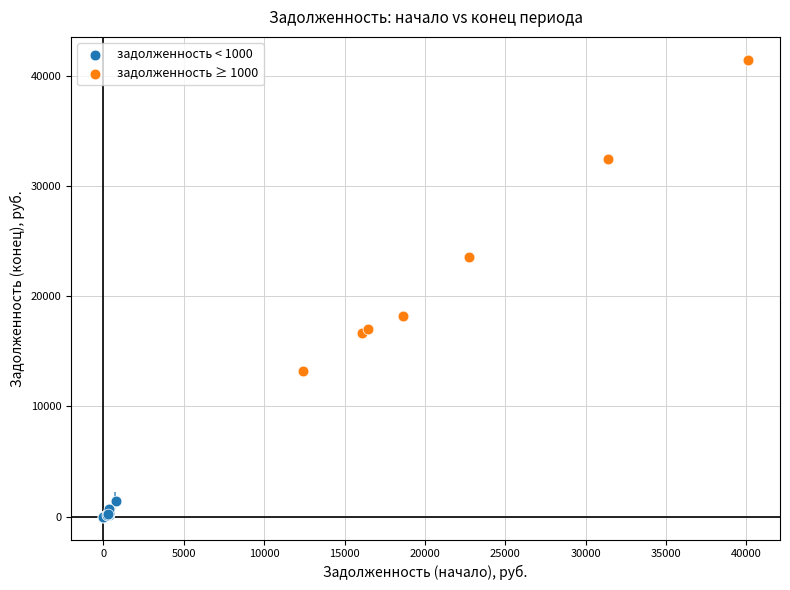

Which series contains the highest Y value?

задолженность ≥ 1000